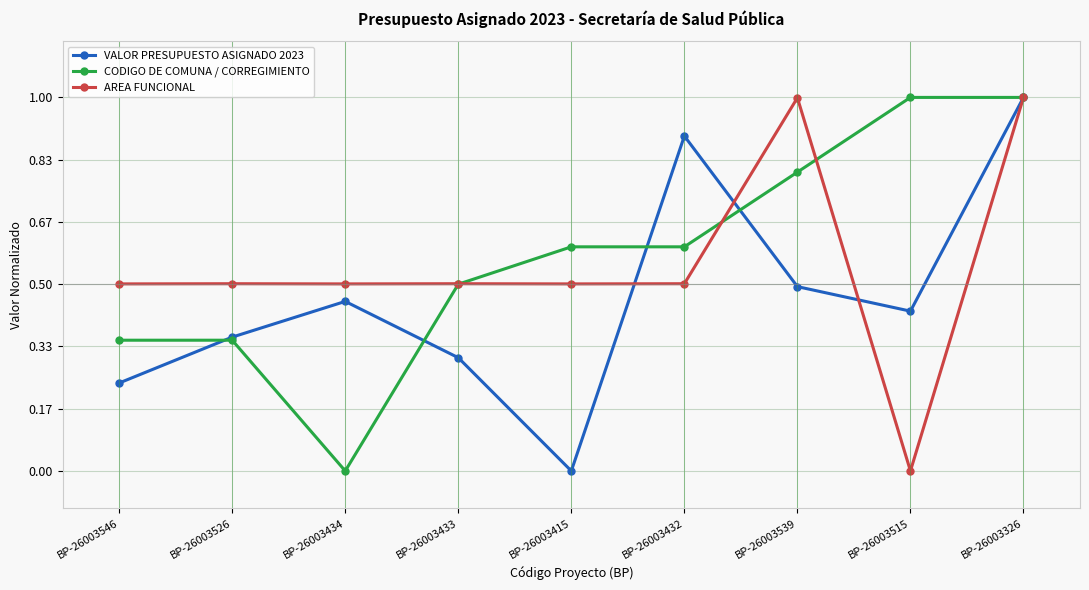

What is the total value across all series at BP-26003526?

1.2